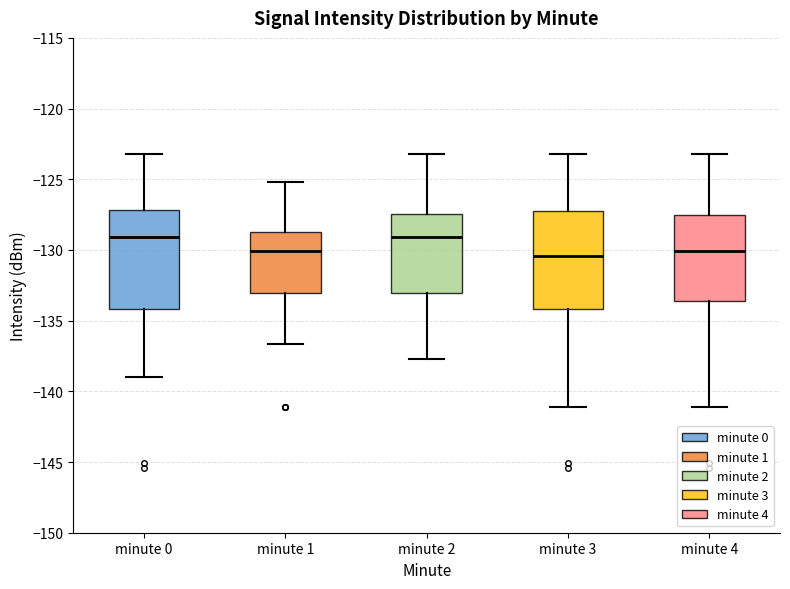

Reading left to right, transcribe this box plot: for each box, give where its median line is, the range the box spans, and where its two whiskers end, as read against the y-axis. The values are not printed on the chart, so give them approximately, as read against the axis.

minute 0: median -129.0, box -134.0 to -127.0, whiskers -139.0 to -123.0
minute 1: median -130.0, box -133.0 to -128.5, whiskers -136.5 to -125.0
minute 2: median -129.0, box -133.0 to -127.5, whiskers -137.5 to -123.0
minute 3: median -130.5, box -134.0 to -127.0, whiskers -141.0 to -123.0
minute 4: median -130.0, box -133.5 to -127.5, whiskers -141.0 to -123.0